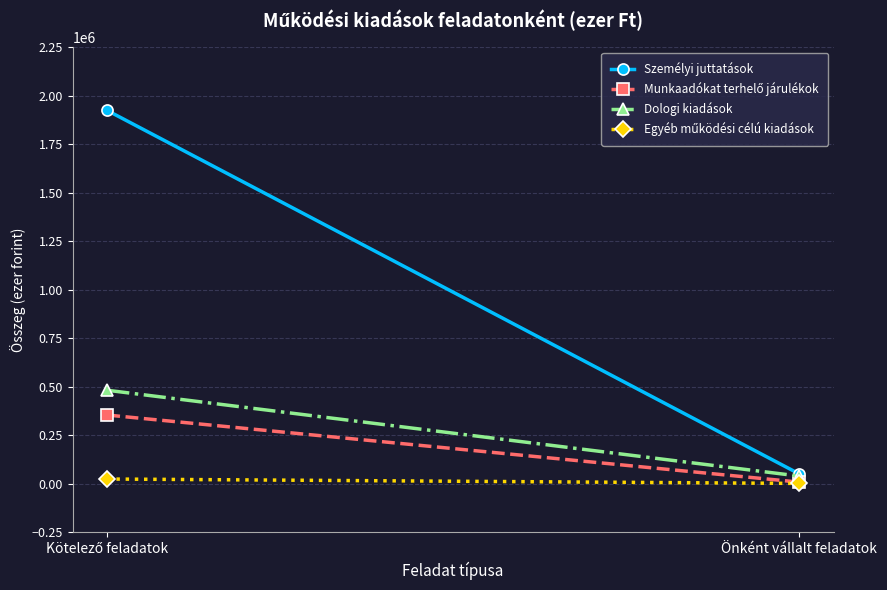

How many Munkaadókat terhelő járulékok values are between 9011 and 354562?

2